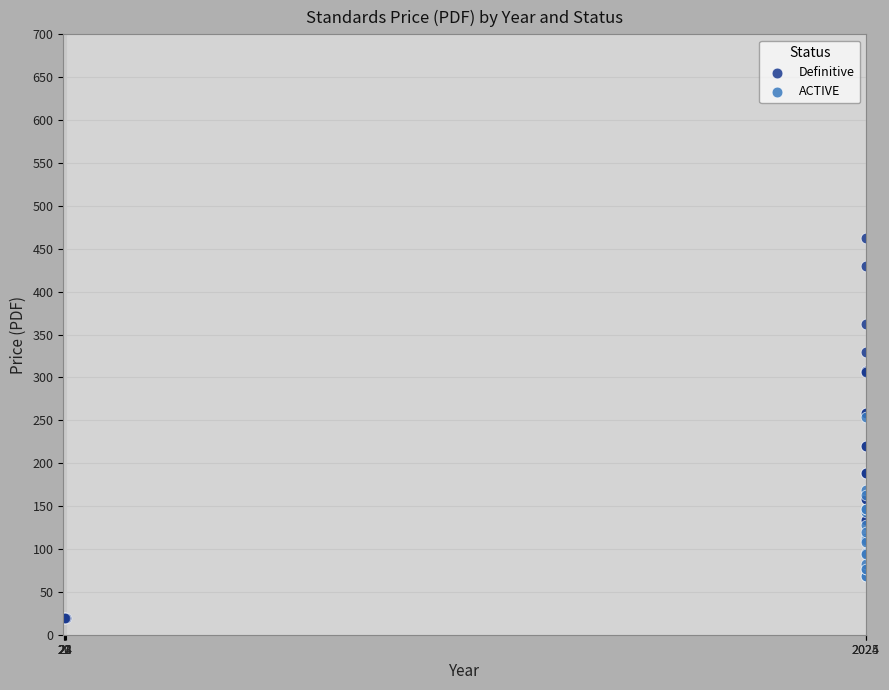

Which series has the largest Y range (max minus min)?

Definitive